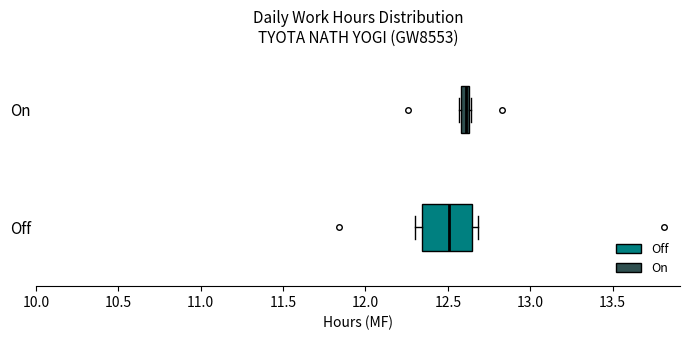

Which box is the widest, from its left edge to its right edge?

Off